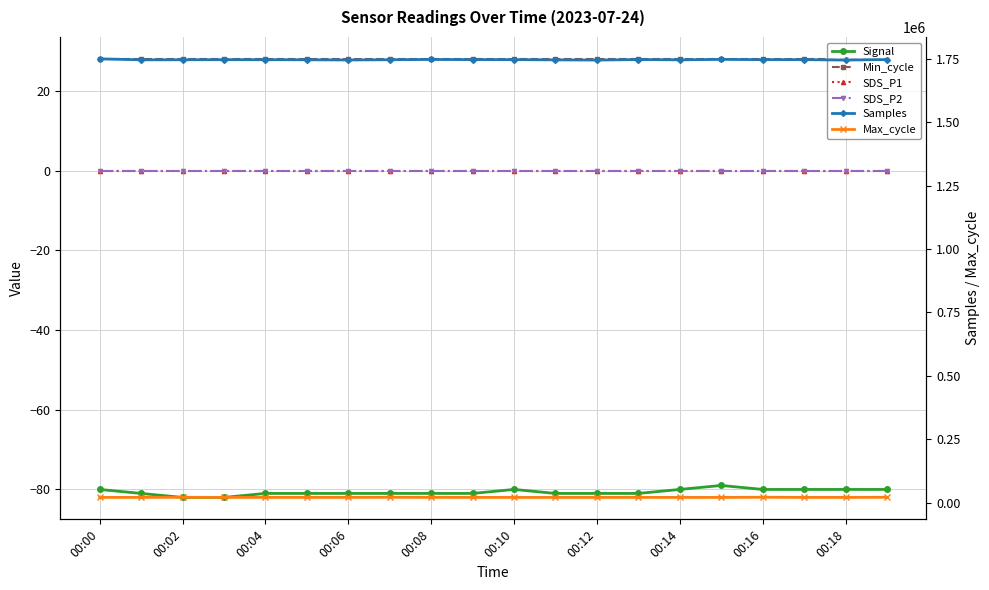

What is the total value across all series at 17?

1767669